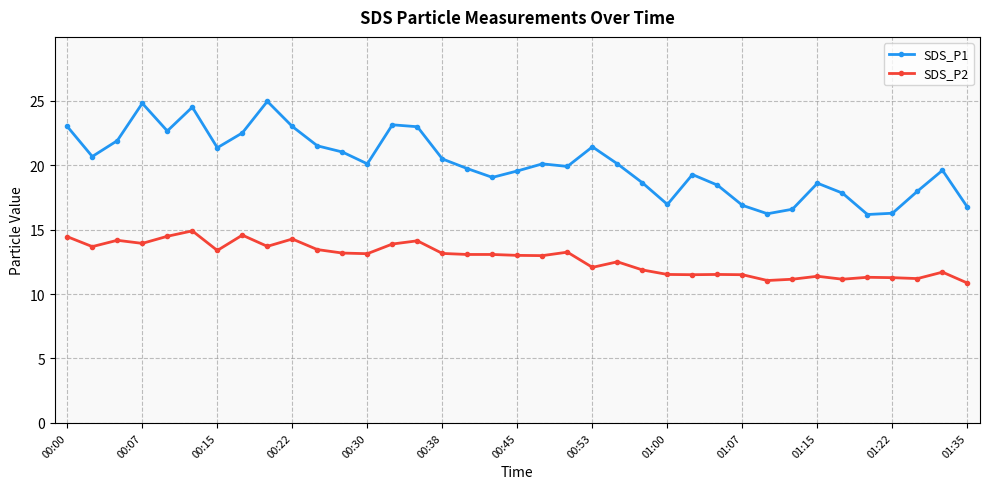

Which series has the largest total across all categories?

SDS_P1